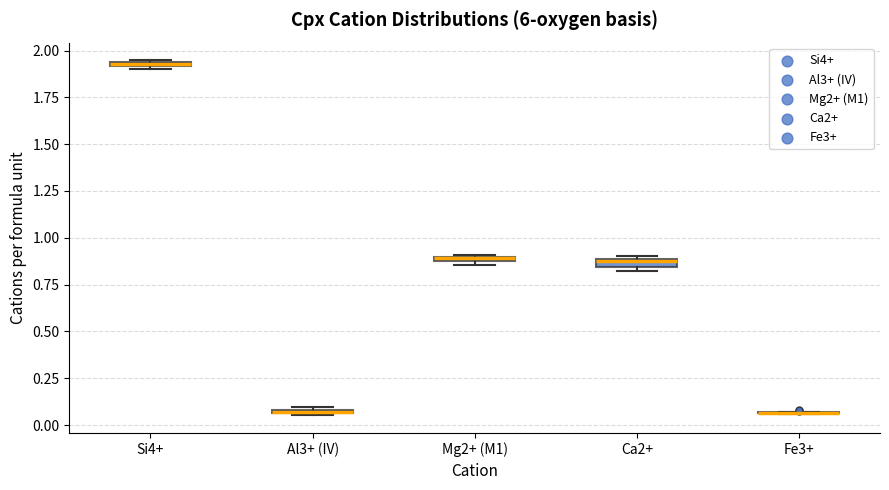

Where is the upper edge of the box for Si4+ on the y-axis? The values are not printed on the chart, so give them approximately, as read against the axis.

1.95